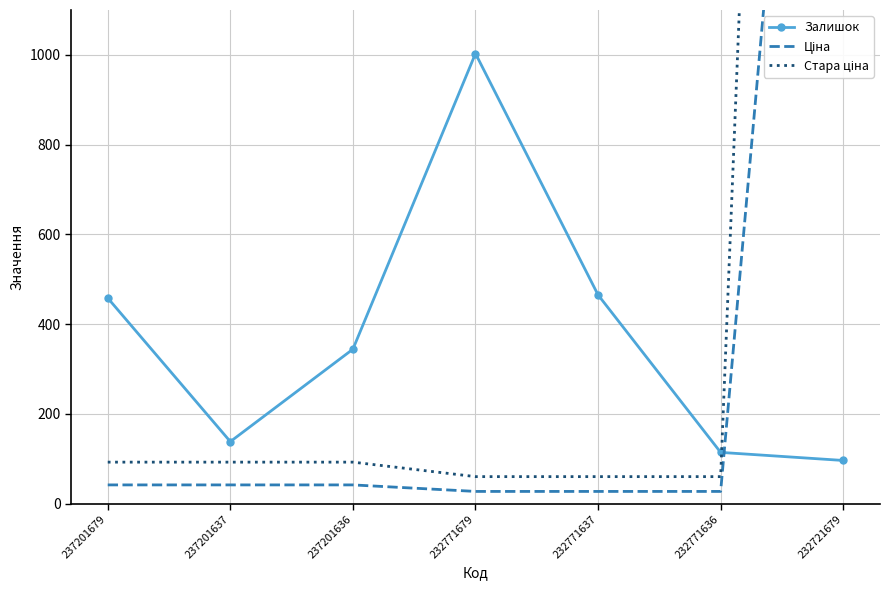

At which label is Залишок closest to 549?

232771637